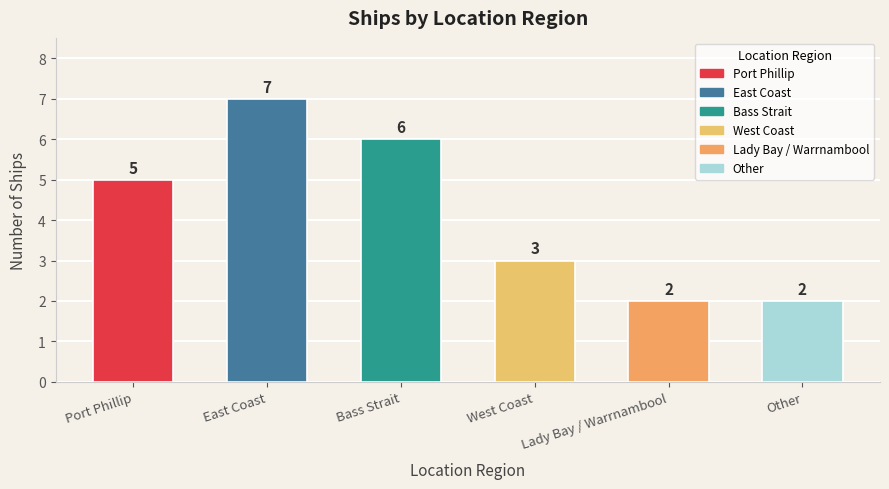

What is the change in value from East Coast to West Coast?

-4